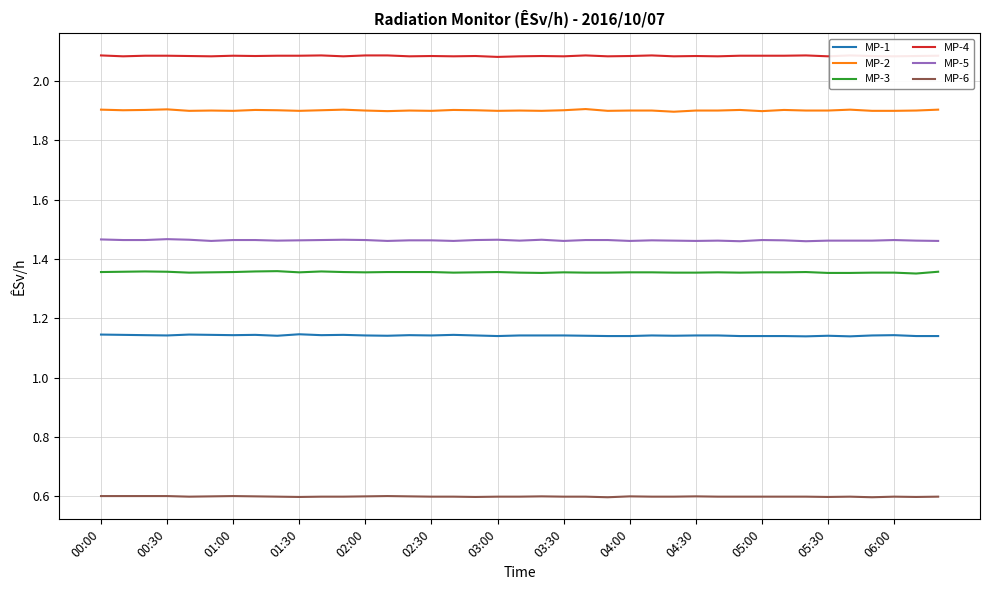

What is the label of the 1st point from the left?

00:00